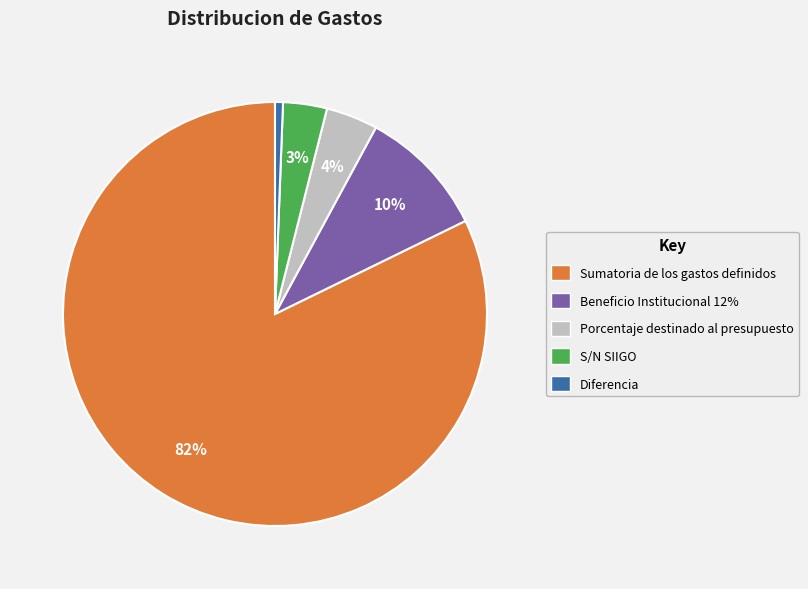

Which slice is the smallest?

Diferencia